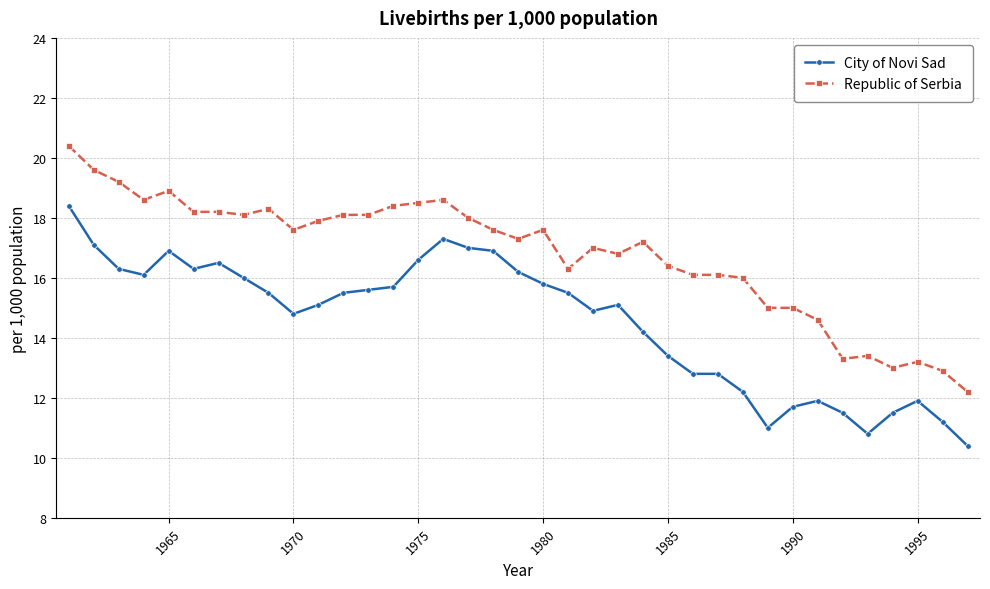

True or false: Republic of Serbia has more than 2 points higher than both neighbors.

True